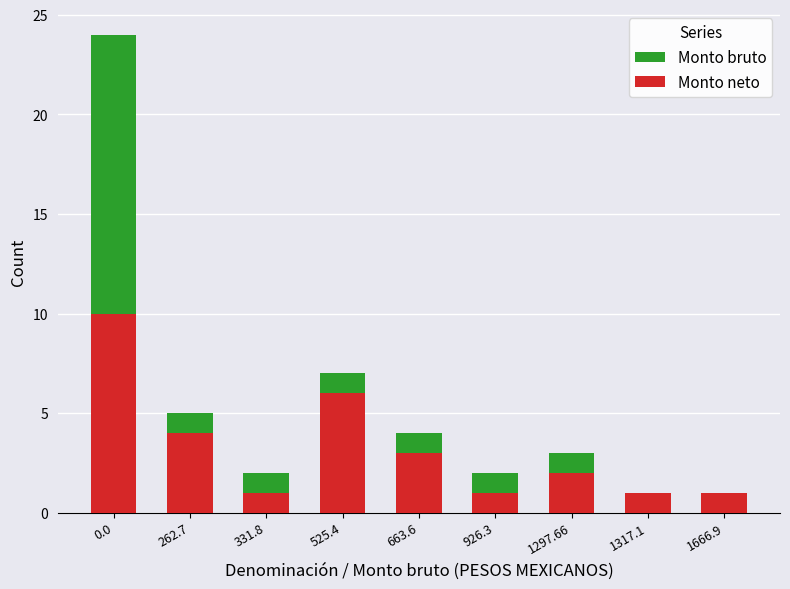

How many groups of bars are there?

9